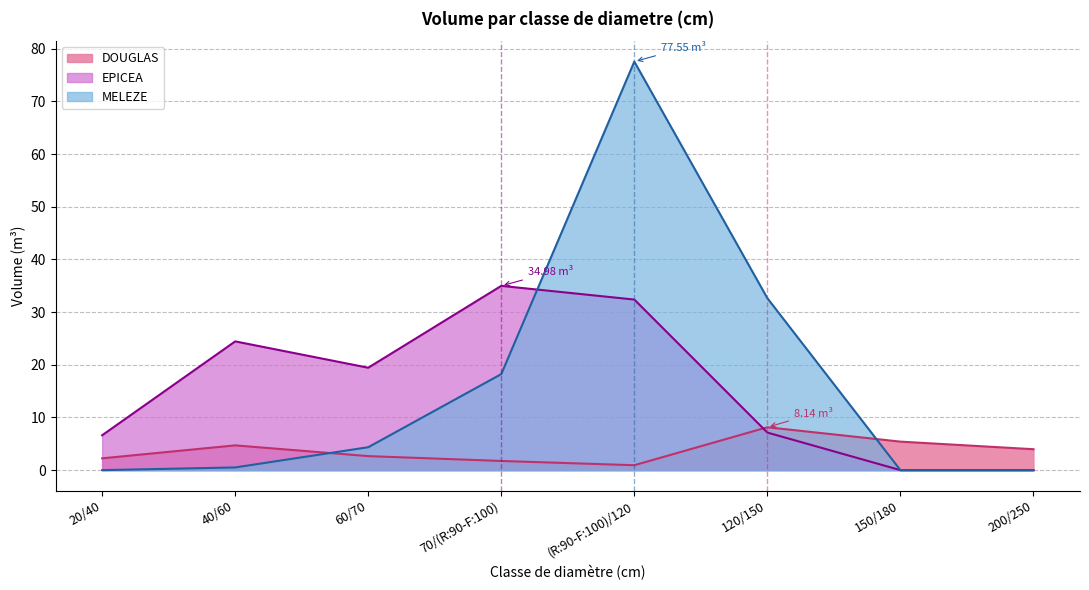

Where is the first local minimum for EPICEA?

60/70